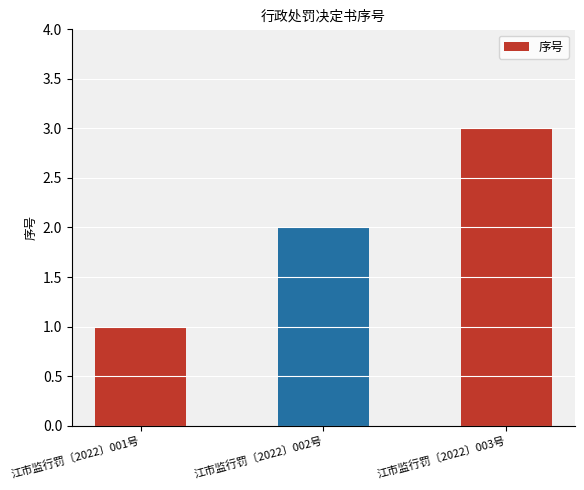

Reading left to right, transcribe all the data shown in this chart.

江市监行罚〔2022〕001号=1	江市监行罚〔2022〕002号=2	江市监行罚〔2022〕003号=3